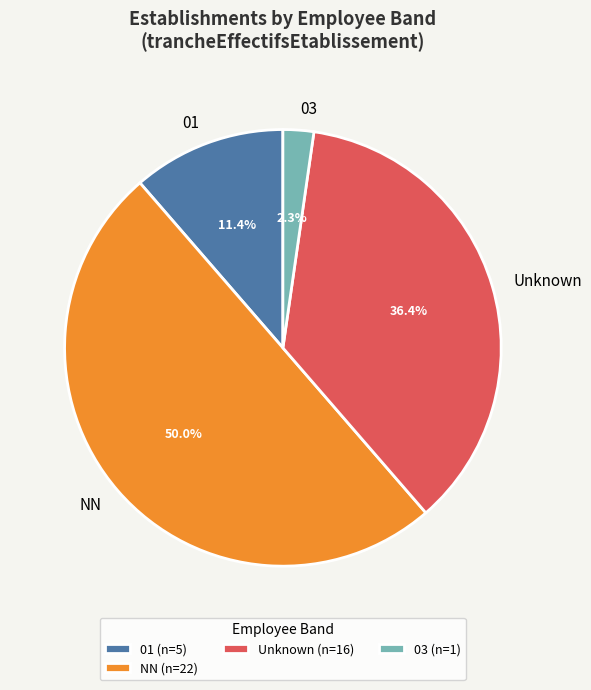

What is the largest slice in the pie chart?

NN